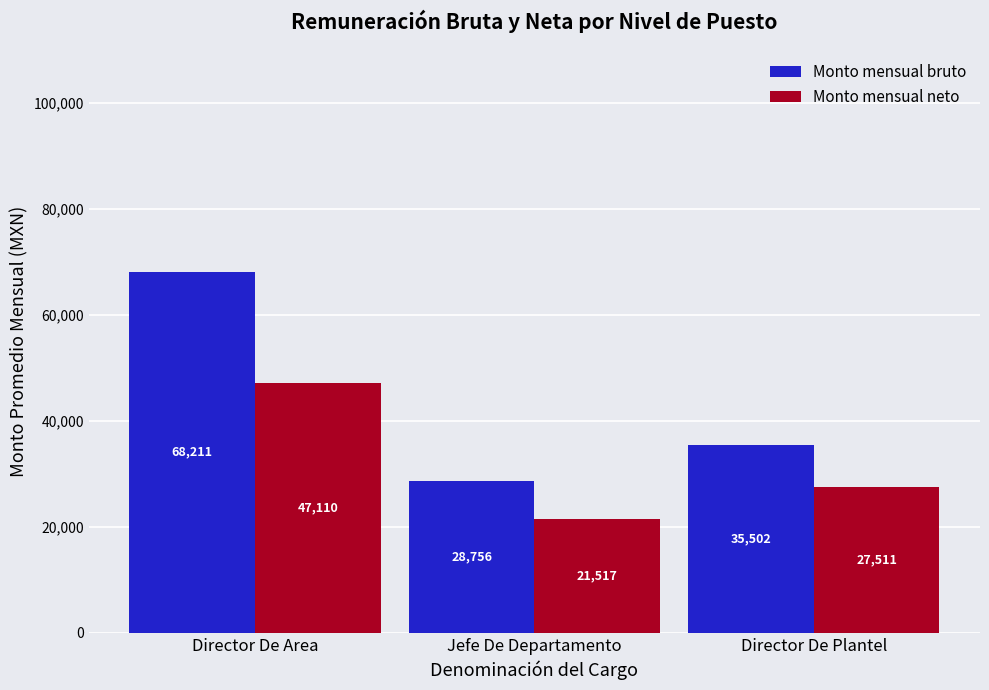

What is the value of the Monto mensual bruto bar at the 2nd from the left?

28755.6